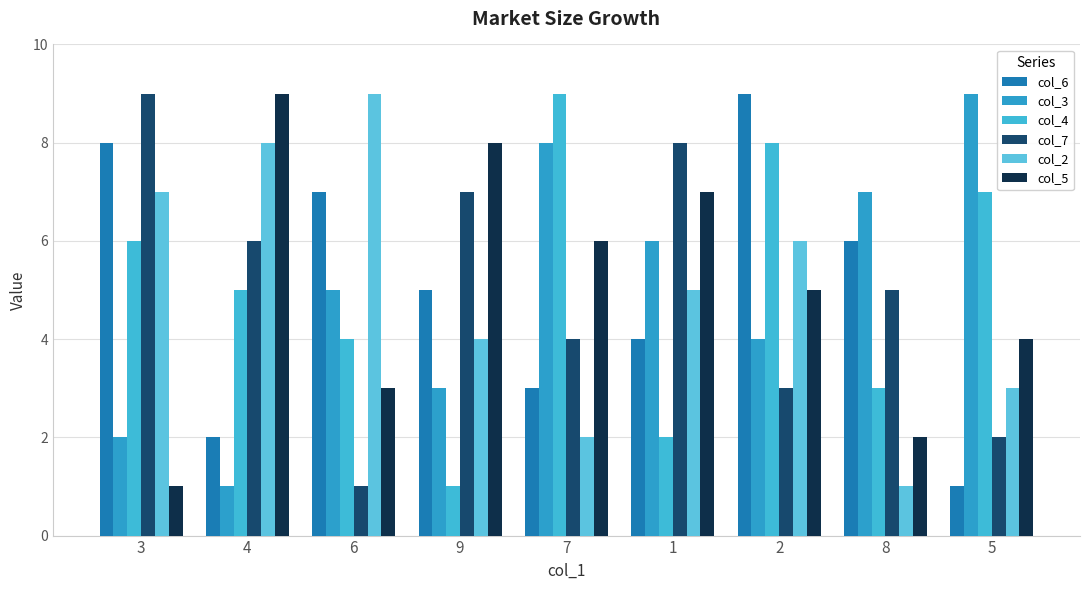

Which series changed the most between 4 and 2?

col_6